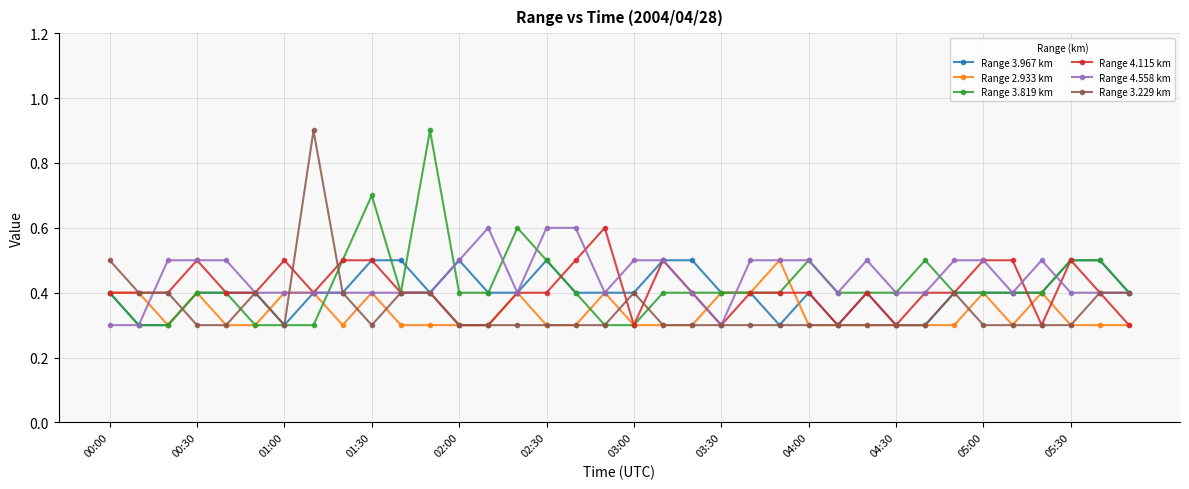

How many Range 3.229 km values are between 0 and 1?

36